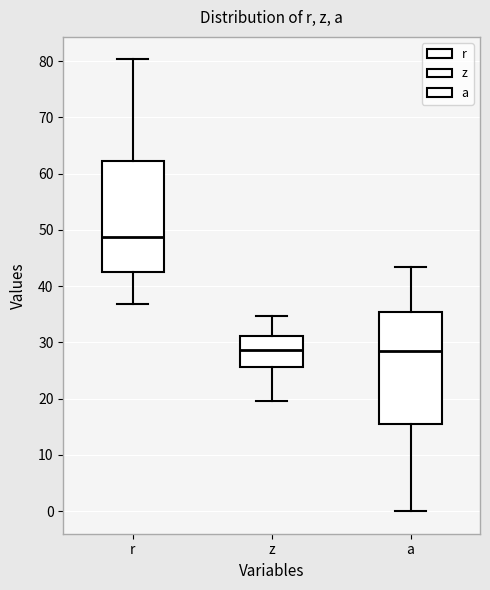

Where is the lower edge of the box for a on the y-axis? The values are not printed on the chart, so give them approximately, as read against the axis.

15